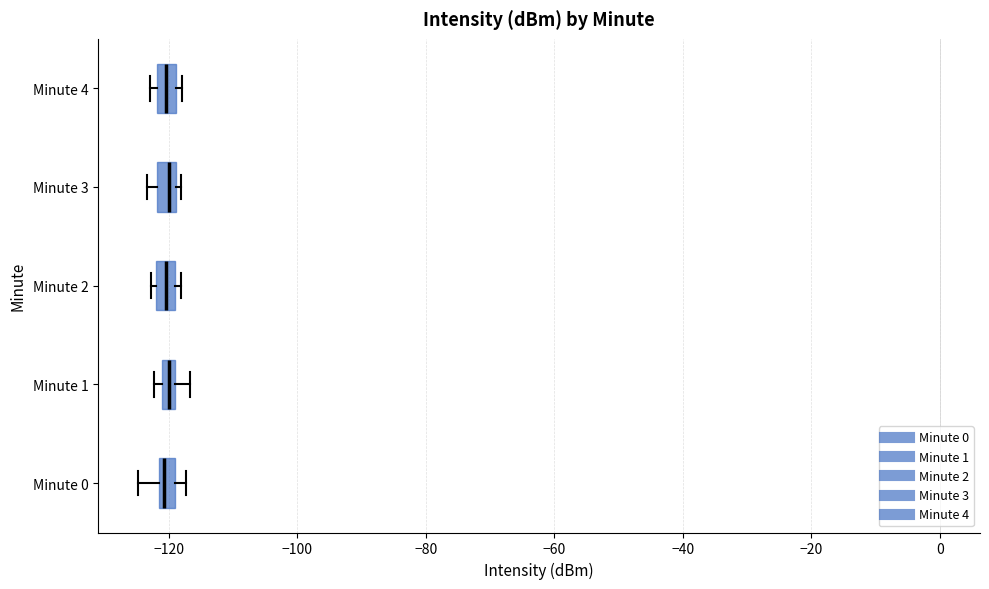

Where is the right edge of the box for Minute 3 on the x-axis? The values are not printed on the chart, so give them approximately, as read against the axis.

-118